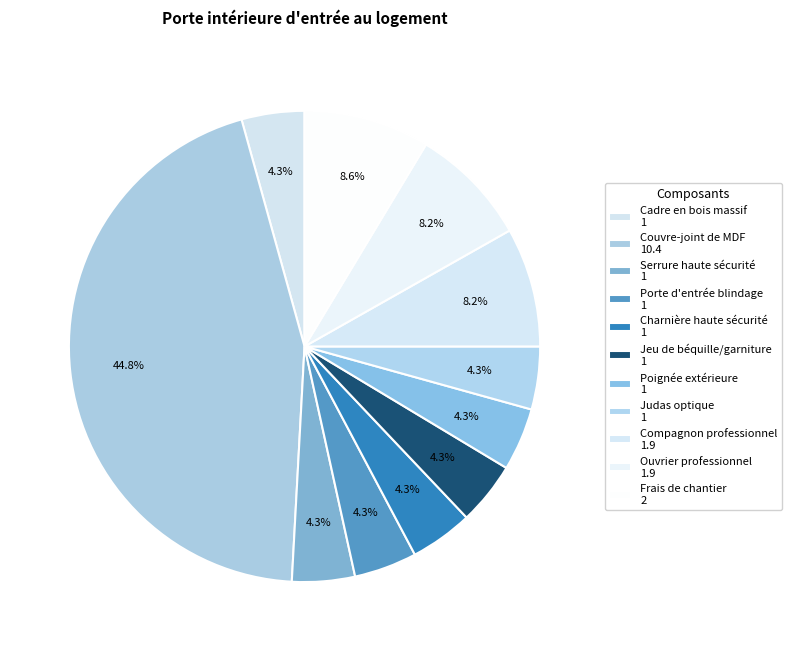

How many slices are in this pie chart?

11